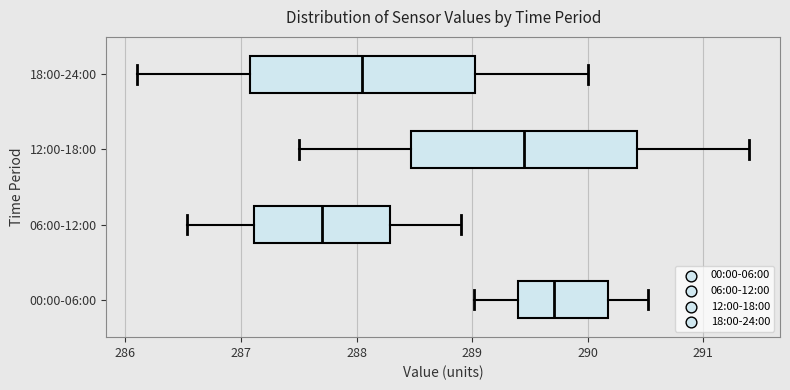

Where does the right whisker of the box for 12:00-18:00 end on the x-axis? The values are not printed on the chart, so give them approximately, as read against the axis.

291.4